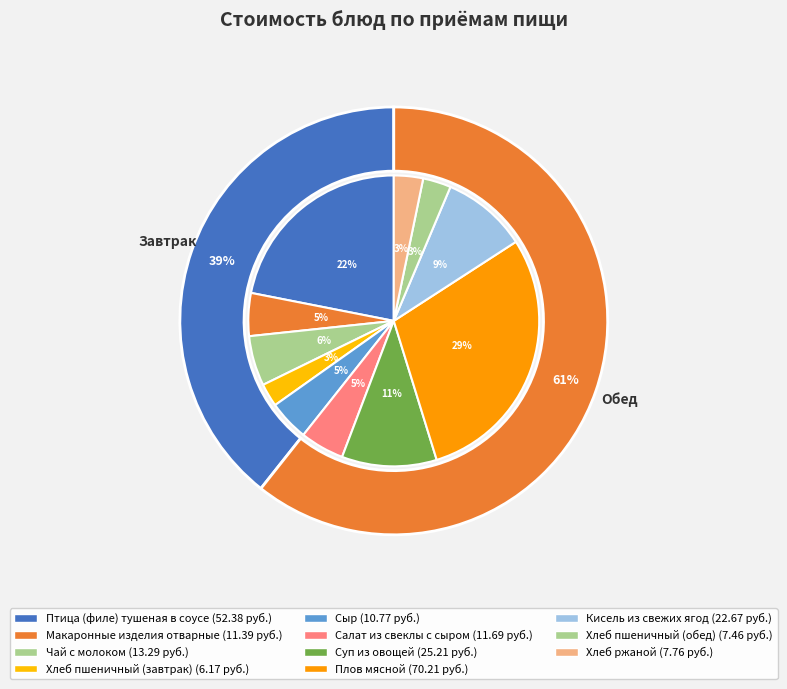

Does Сыр represent more than half of the total?

No